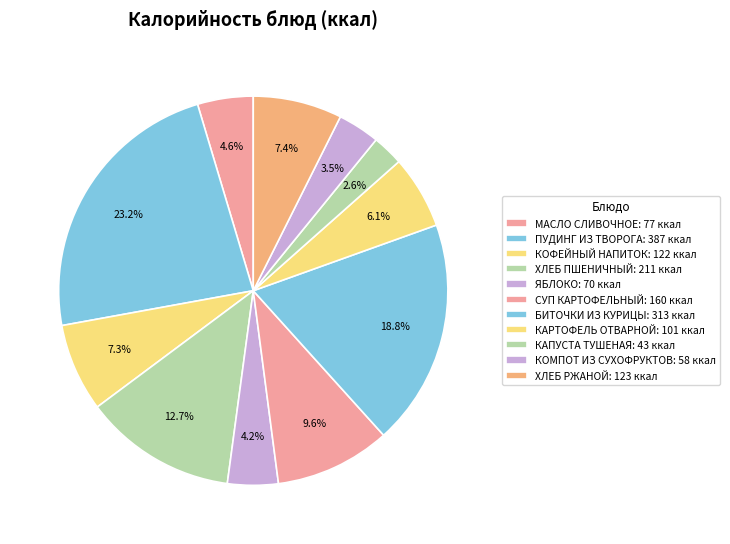

How many segments does this pie chart have?

11